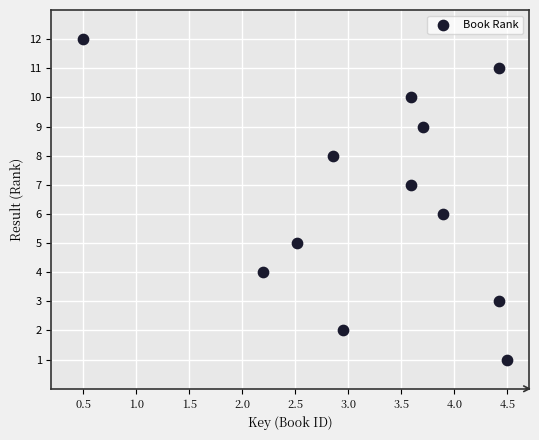

What is the range of Y values (max minus min)?

11